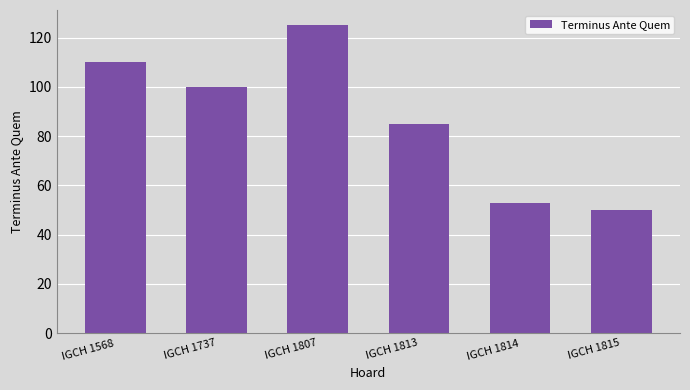

The value at IGCH 1737 is 100. True or false?

True